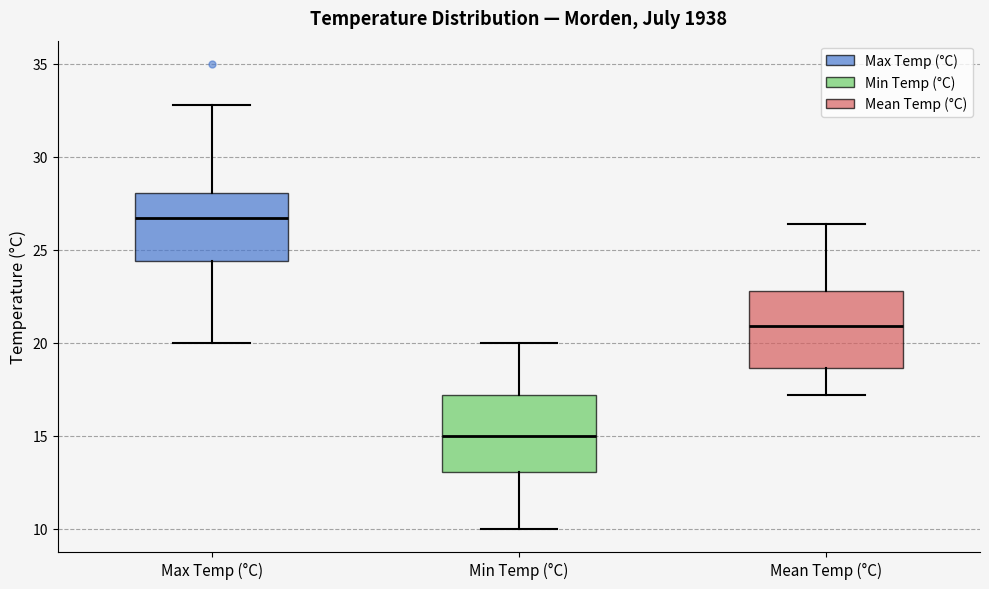

Which box has the lowest median line?

Min Temp (°C)